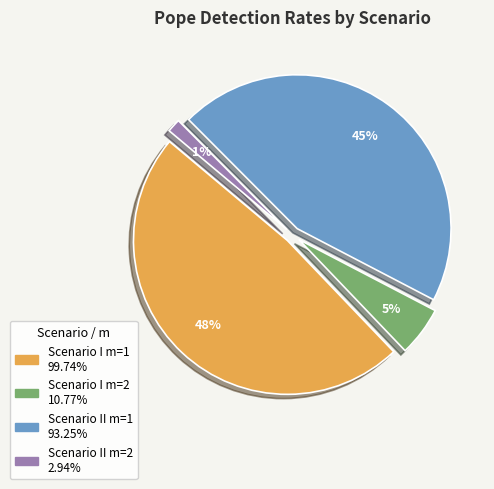

Count the number of slices in the pie.

4